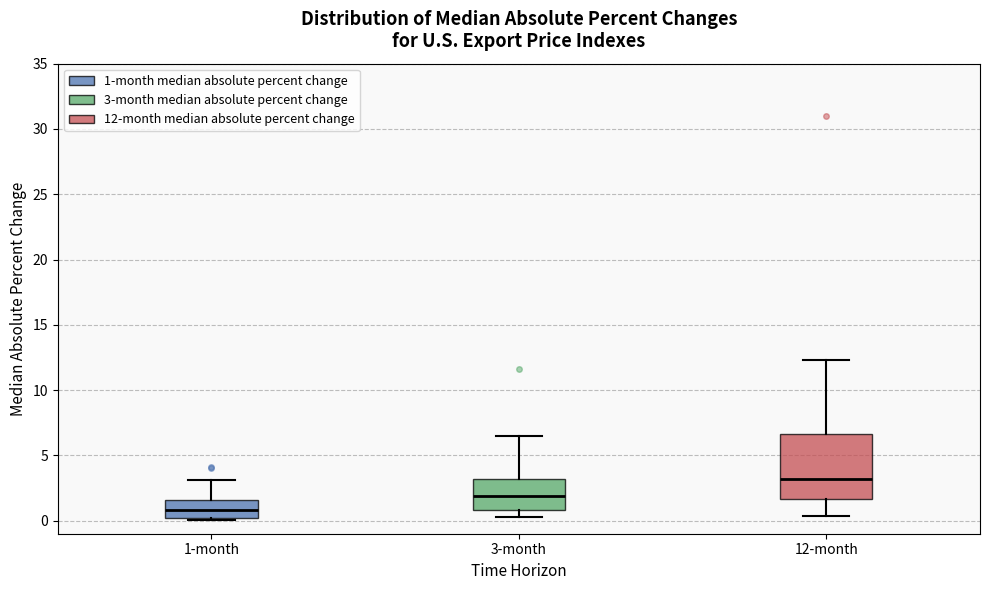

Reading left to right, read every box against the y-axis: the position of its median line, the range the box covers, and the ends of its whiskers. The values are not printed on the chart, so give them approximately, as read against the axis.

1-month: median 1.0, box 0.0 to 1.5, whiskers 0.0 (just below the box's lower edge) to 3.0
3-month: median 2.0, box 1.0 to 3.0, whiskers 0.5 to 6.5
12-month: median 3.0, box 1.5 to 6.5, whiskers 0.5 to 12.5